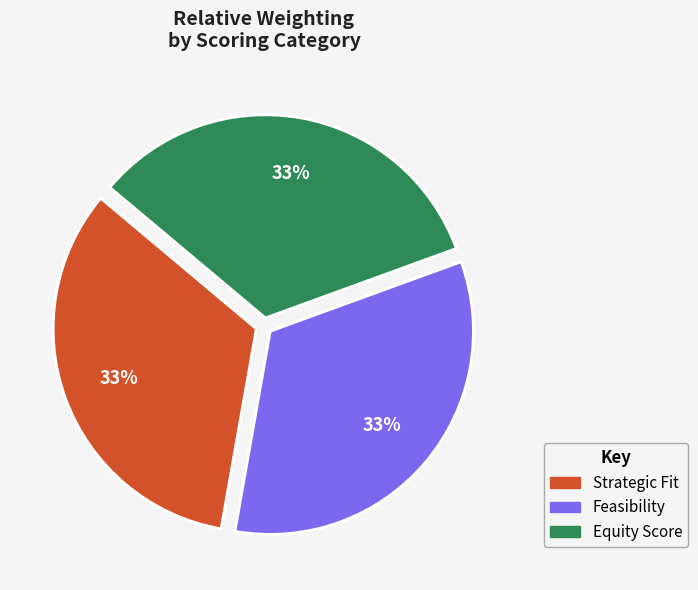

Does any single category account for the majority?

No